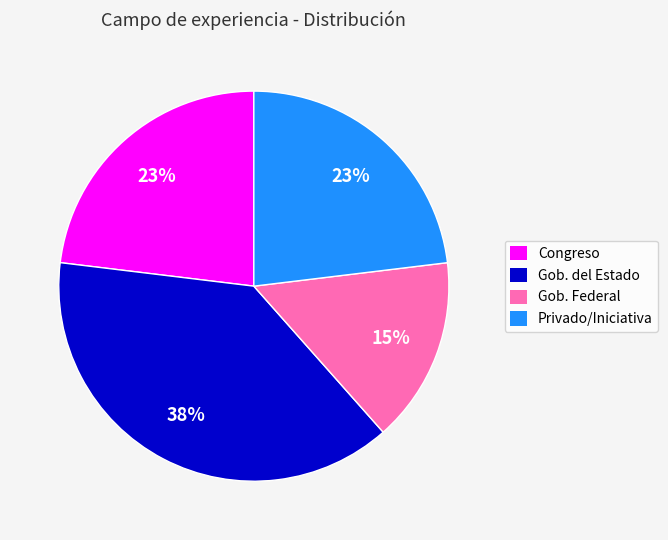

To the nearest percent, what percentage of the pie is Gob. del Estado?

38%